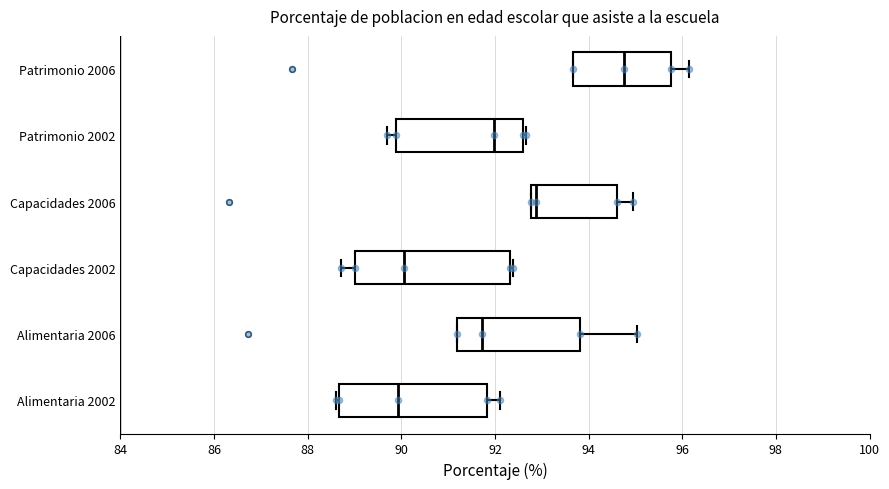

Where does the right whisker of the box for Capacidades 2006 end on the x-axis? The values are not printed on the chart, so give them approximately, as read against the axis.

95.0